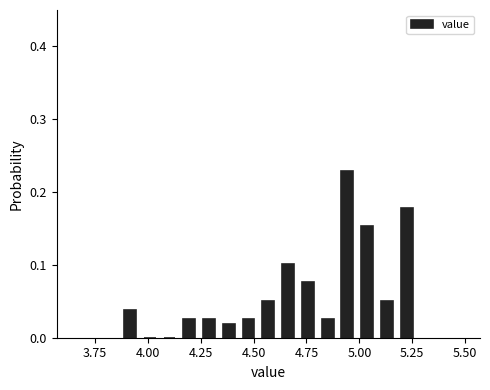

Read against the x-axis, roughly where is the centre of the tallest bar?

4.95